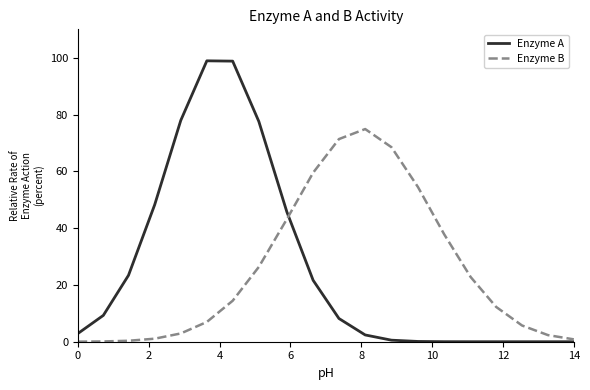

Which series has the widest spread of values?

Enzyme A